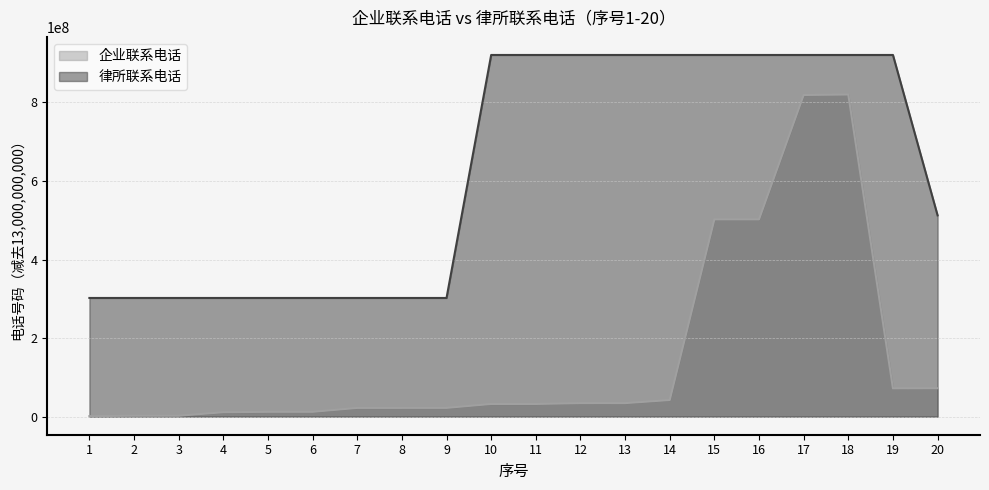

List the series in order of their peak value, highest first.

律所联系电话, 企业联系电话